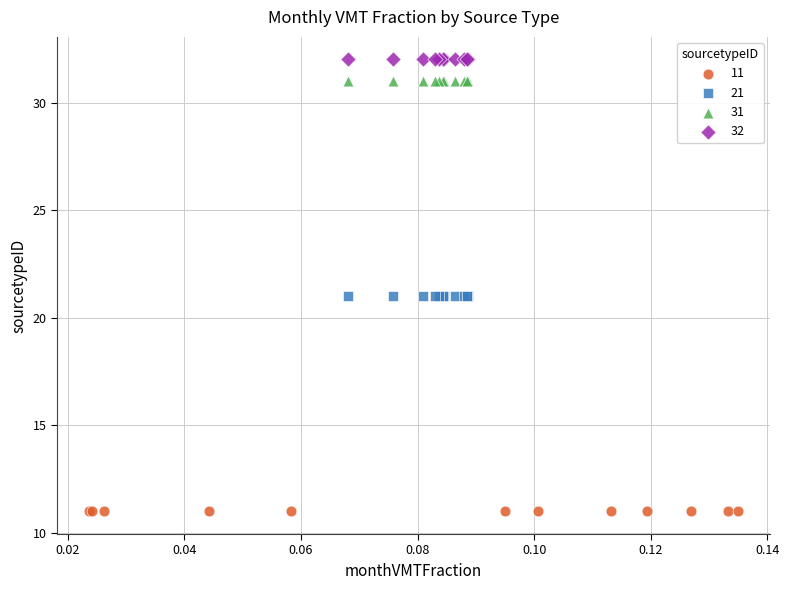

Which series reaches the minimum Y coordinate?

11